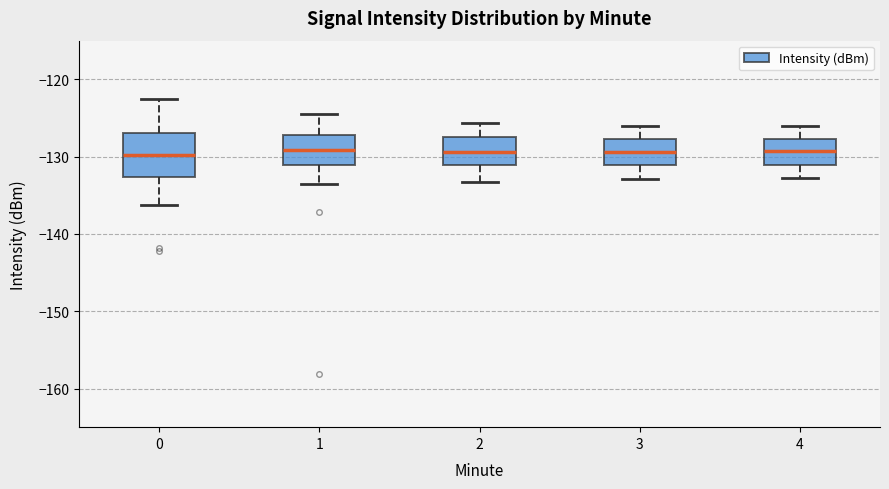

Reading left to right, read every box against the y-axis: the position of its median line, the range the box covers, and the ends of its whiskers. The values are not printed on the chart, so give them approximately, as read against the axis.

0: median -130, box -133 to -127, whiskers -136 to -123
1: median -129, box -131 to -127, whiskers -133 to -124
2: median -129, box -131 to -127, whiskers -133 to -126
3: median -129, box -131 to -128, whiskers -133 to -126
4: median -129, box -131 to -128, whiskers -133 to -126